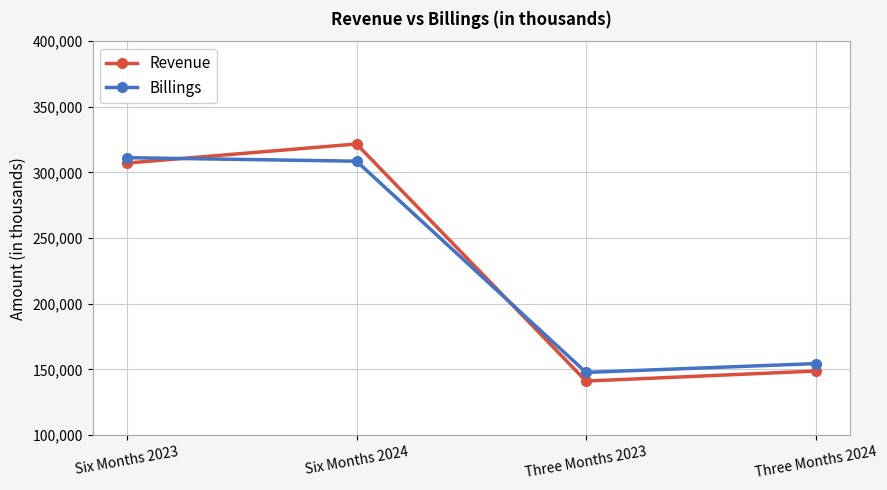

What is the difference between the Revenue values at Six Months 2024 and Six Months 2023?

14512